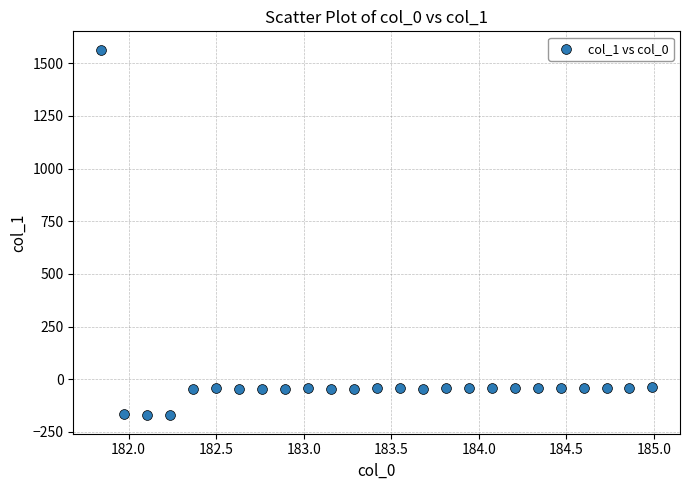

What is the range of X values (max minus min)?

3.1